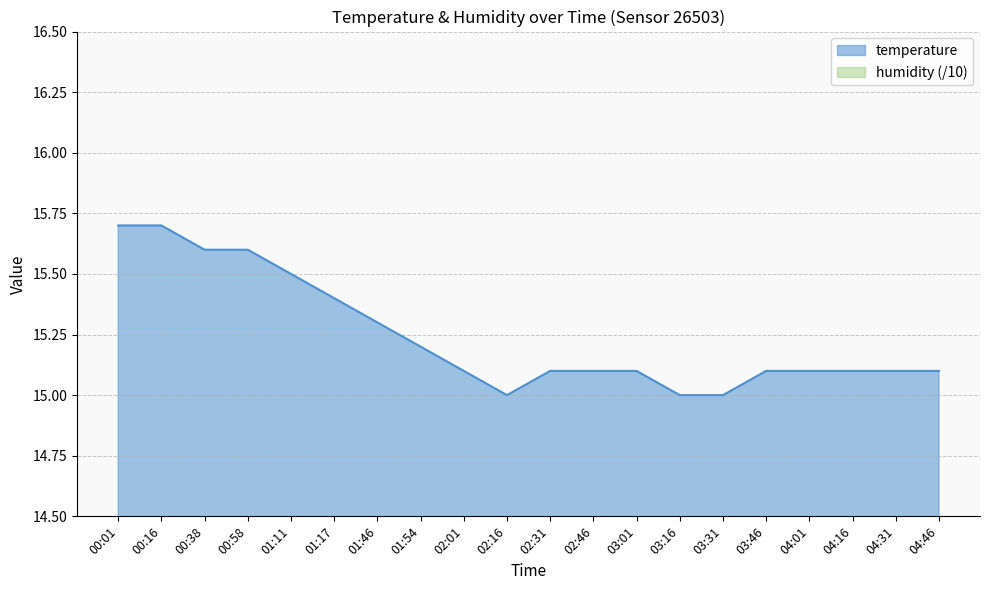

What position from the left is 03:31?

15